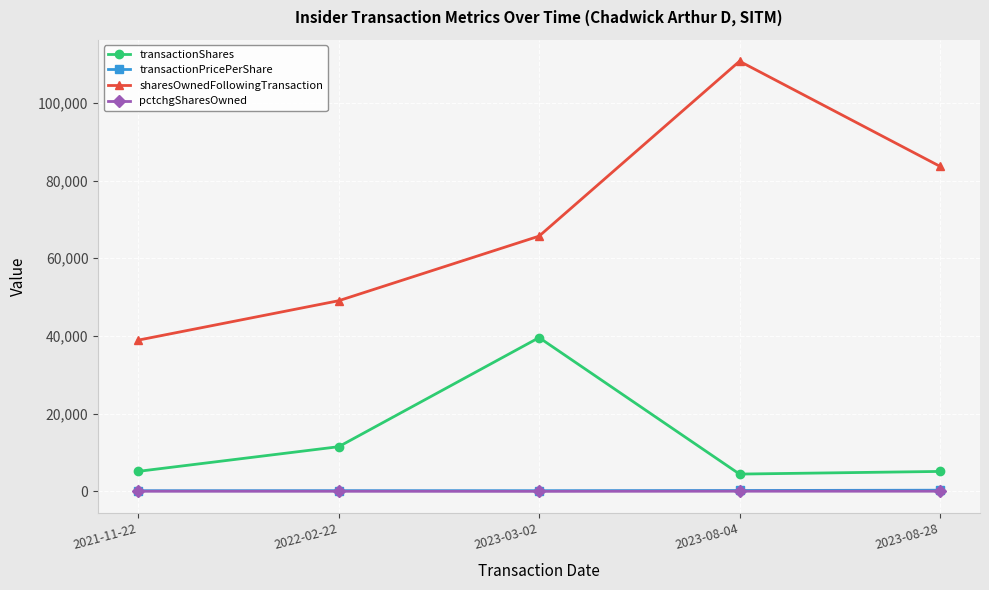

Which series has the largest total across all categories?

sharesOwnedFollowingTransaction